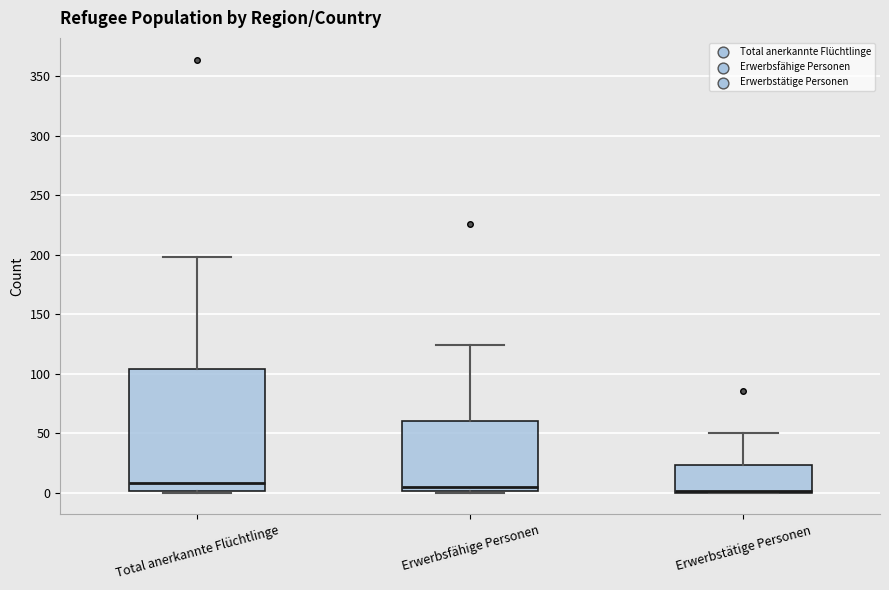

Where does the median line of the box for Erwerbsfähige Personen sit on the y-axis? The values are not printed on the chart, so give them approximately, as read against the axis.

5